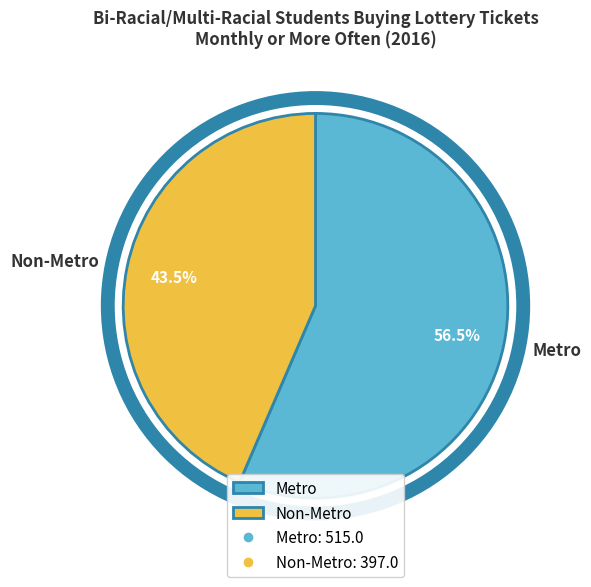

How many slices are in this pie chart?

2